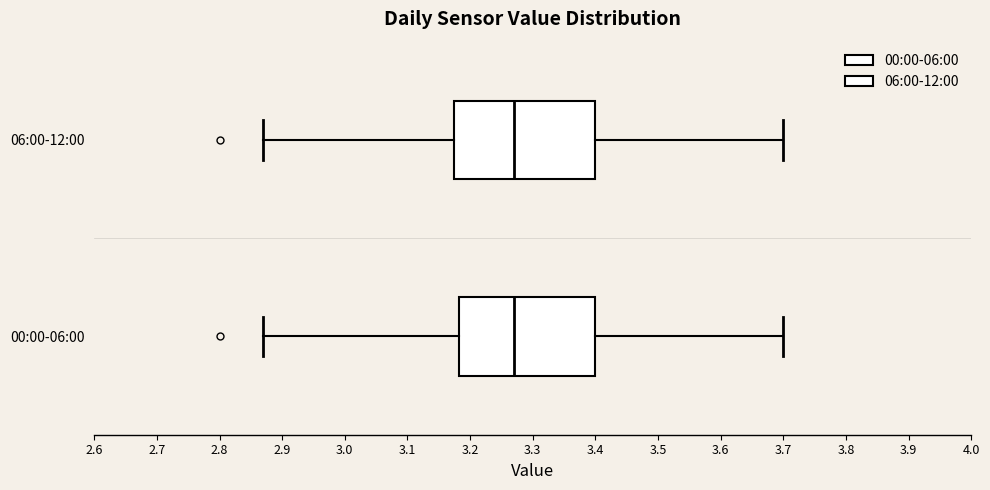

Reading bottom to top, transcribe this box plot: for each box, give where its median line is, the range the box spans, and where its two whiskers end, as read against the x-axis. The values are not printed on the chart, so give them approximately, as read against the axis.

00:00-06:00: median 3.27, box 3.18 to 3.40, whiskers 2.87 to 3.70
06:00-12:00: median 3.27, box 3.18 to 3.40, whiskers 2.87 to 3.70